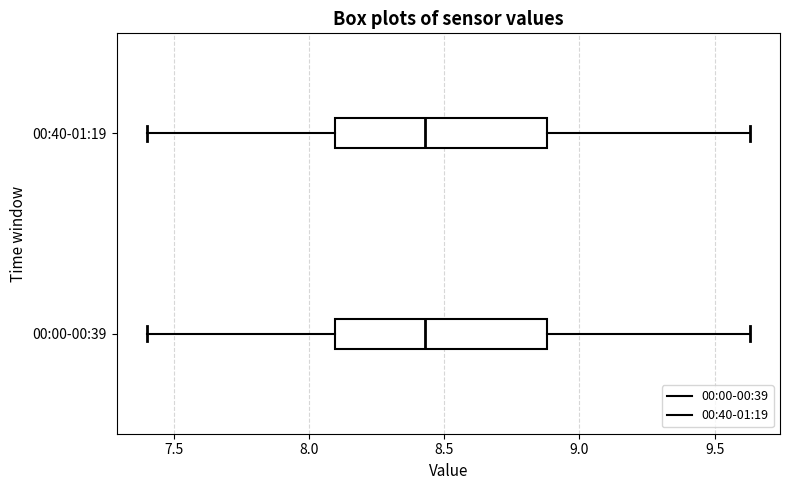

Where does the left whisker of the box for 00:00-00:39 end on the x-axis? The values are not printed on the chart, so give them approximately, as read against the axis.

7.40